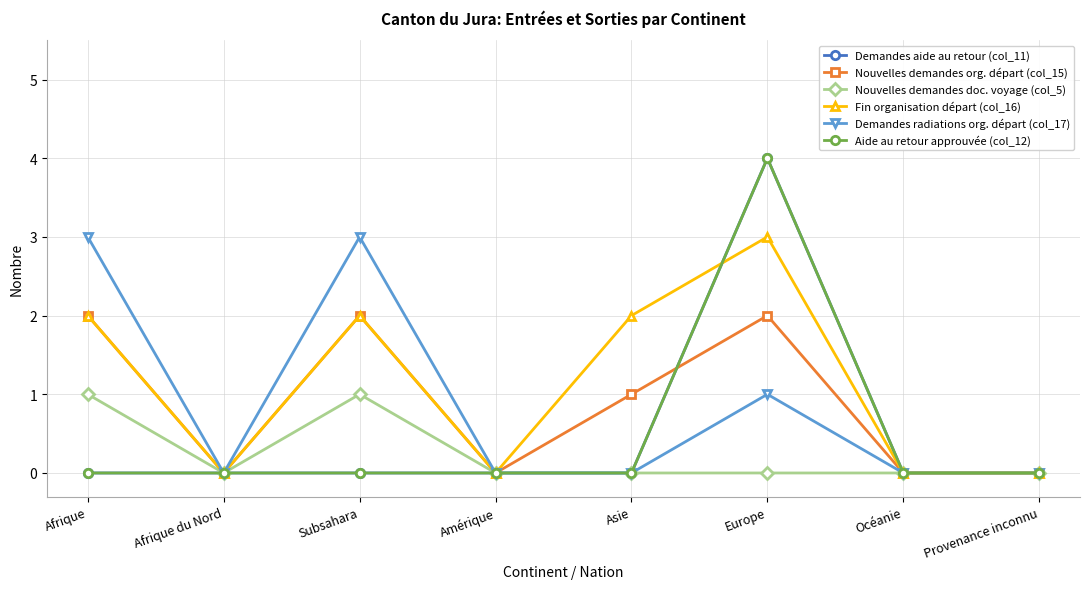

Is this an area chart (filled region under the line)?

No